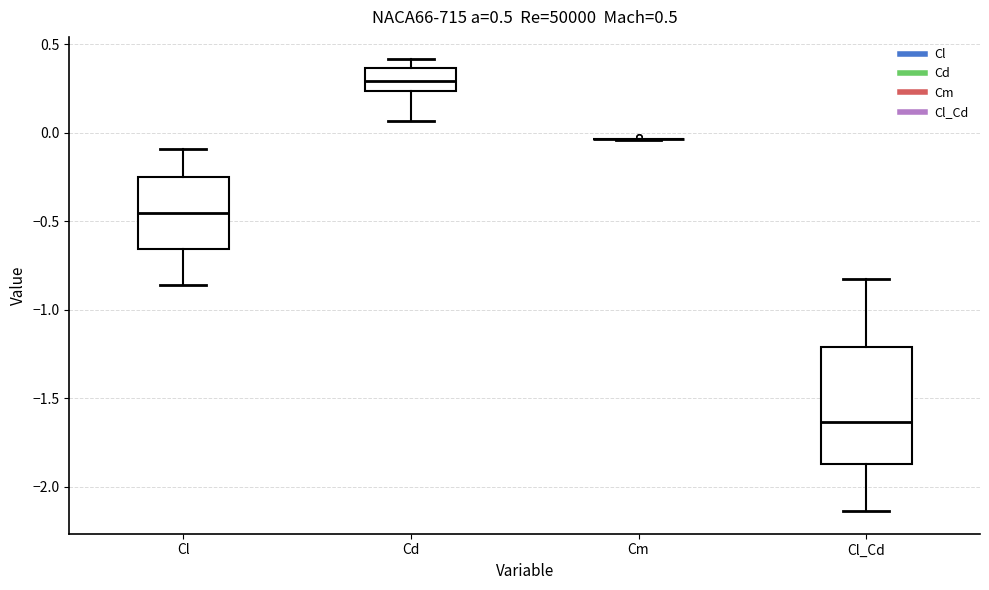

Comparing the boxes themselves (not the whiskers), which one is the tallest?

Cl_Cd